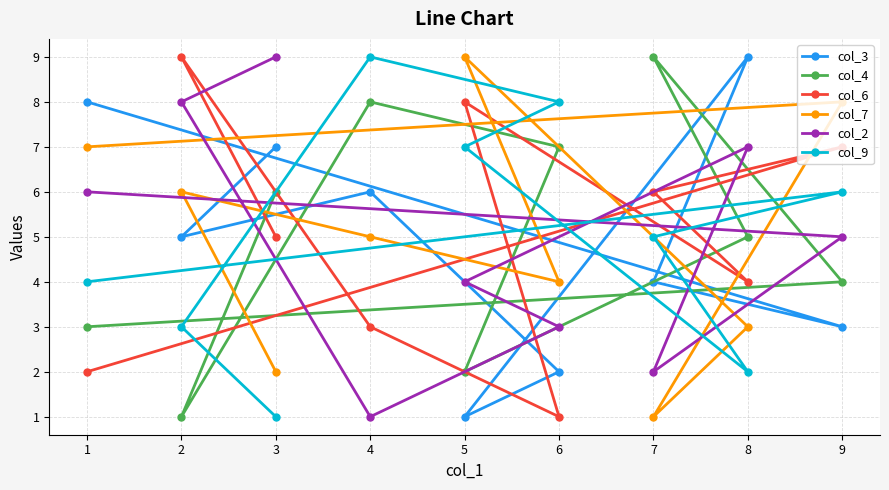

True or false: col_3 has a value of 9 at 8.

True